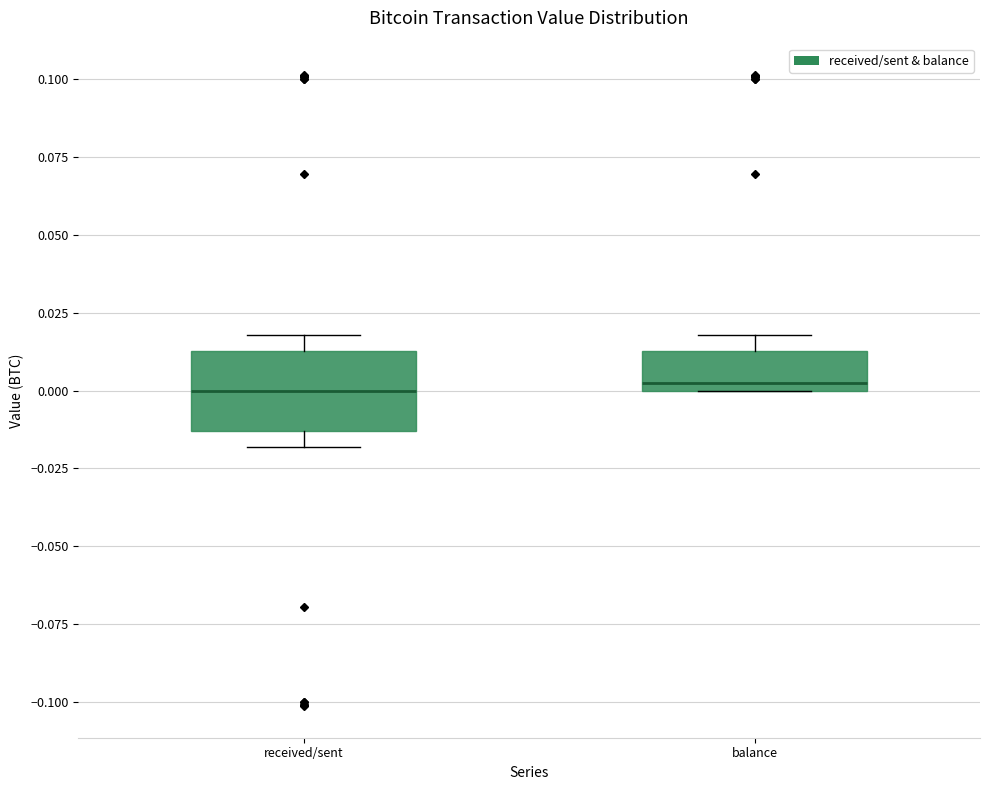

Where does the upper whisker of the box for balance end on the y-axis? The values are not printed on the chart, so give them approximately, as read against the axis.

0.020